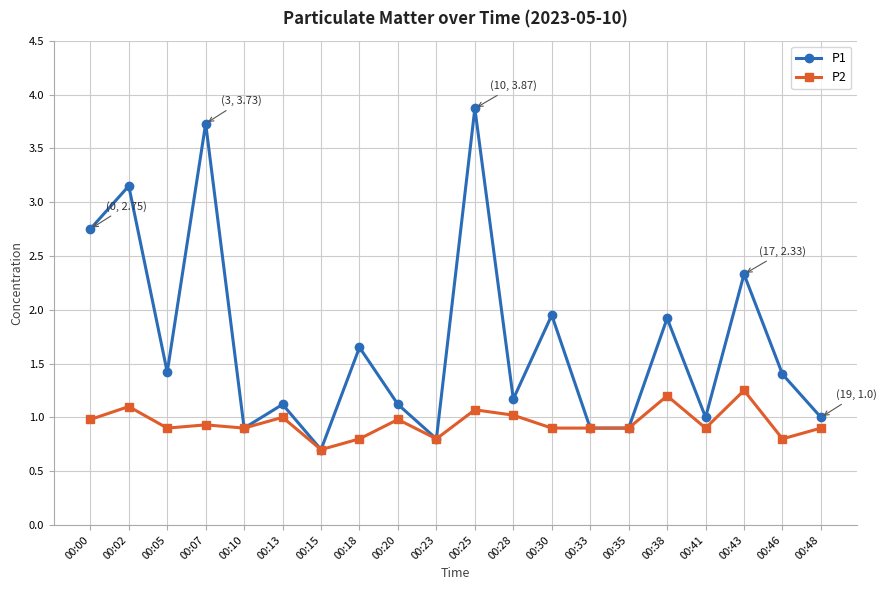

What is the value of the P1 point at the 15th from the left?

0.9